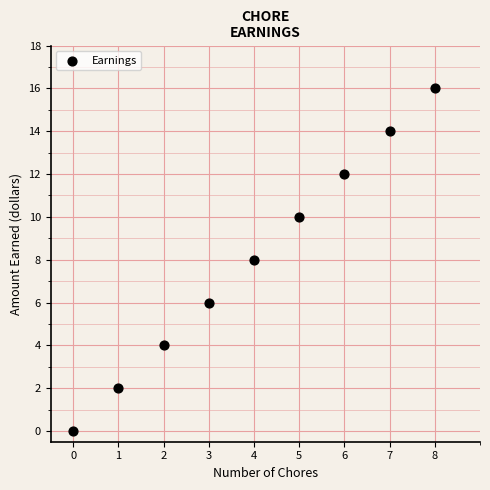

What is the range of Y values (max minus min)?

16